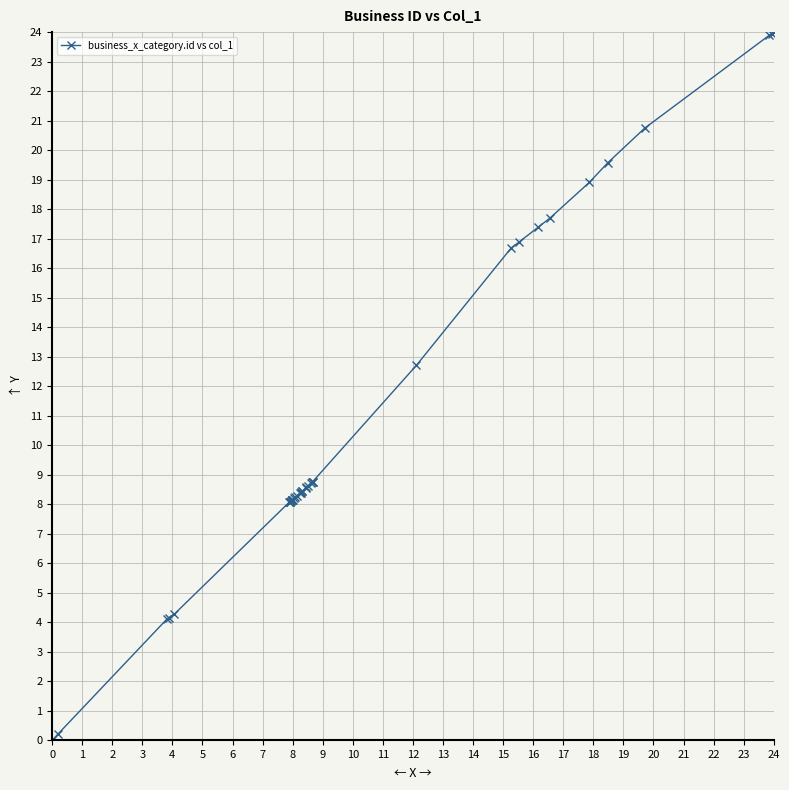

What is the maximum value shown in the chart?

24.0